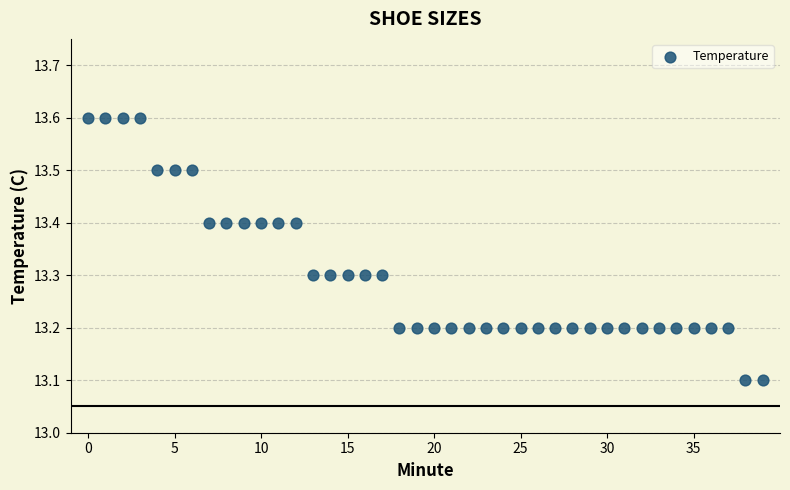

What is the range of Y values (max minus min)?

0.5